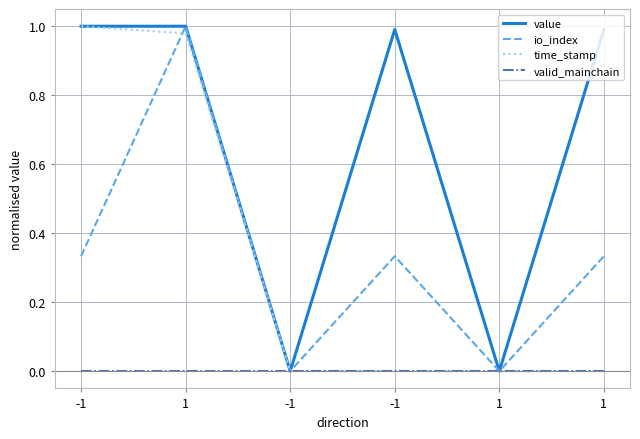

Rank the categories by valid_mainchain value from lowest to highest.

-1, 1, -1, -1, 1, 1